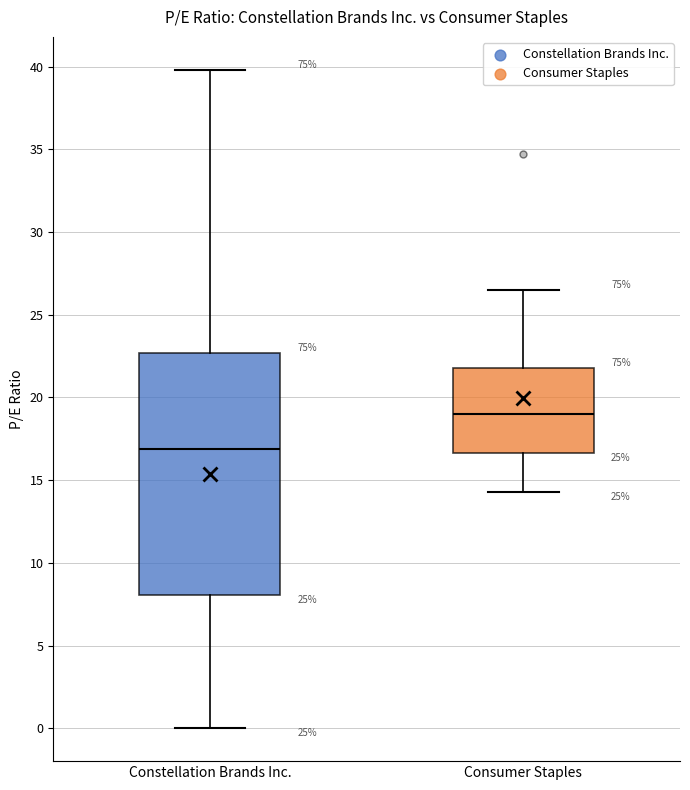

Which box has the lowest median line?

Constellation Brands Inc.